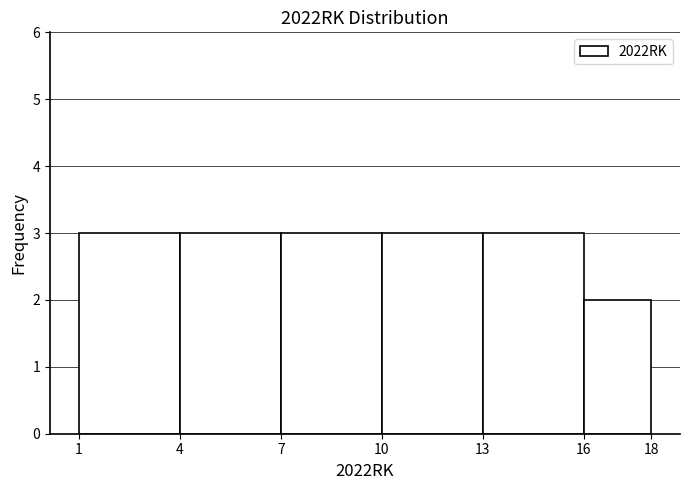

Reading left to right, transcribe all the data shown in this chart.

1=3	4=3	7=3	10=3	13=3	16=2